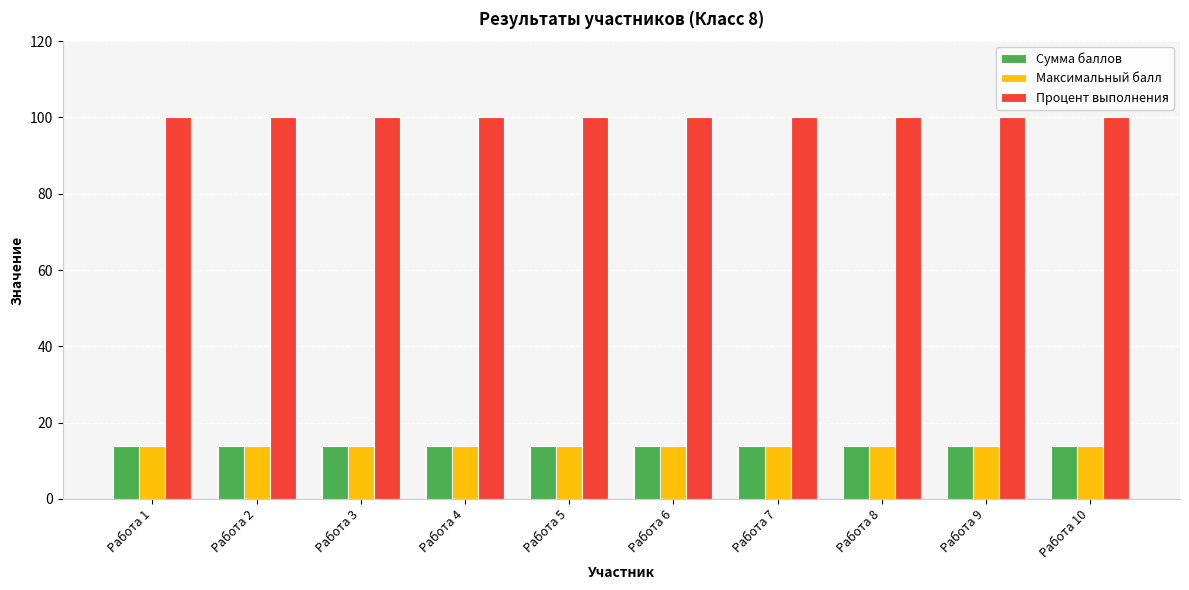

What is the total value across all series at Работа 10?

128